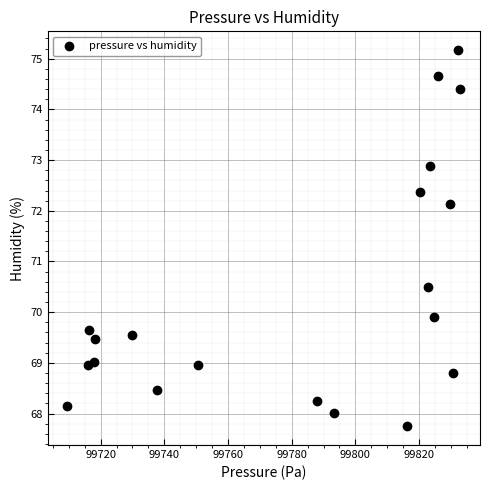

What Y value in the scatter plot is closest to 71?

70.5